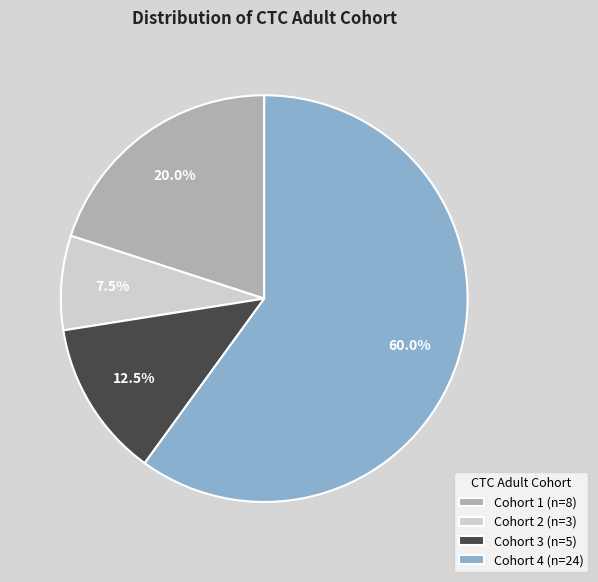

What percentage is the Cohort 4 slice, to the nearest percent?

60%